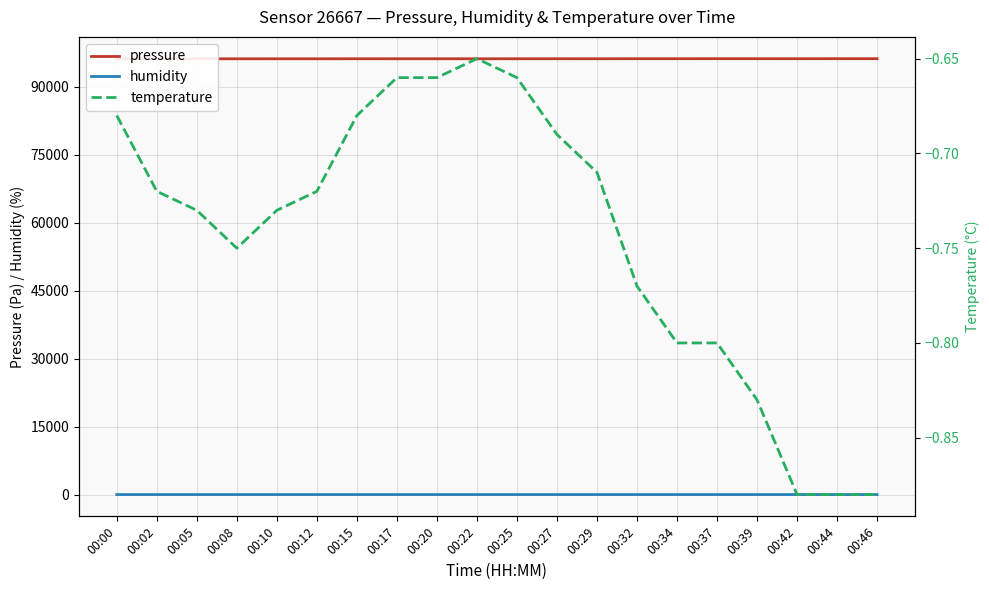

What is the difference between the highest and lowest values at 00:44?

96154.6